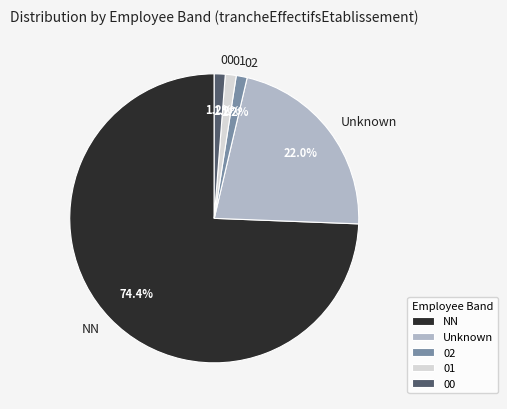

What is the largest slice in the pie chart?

NN